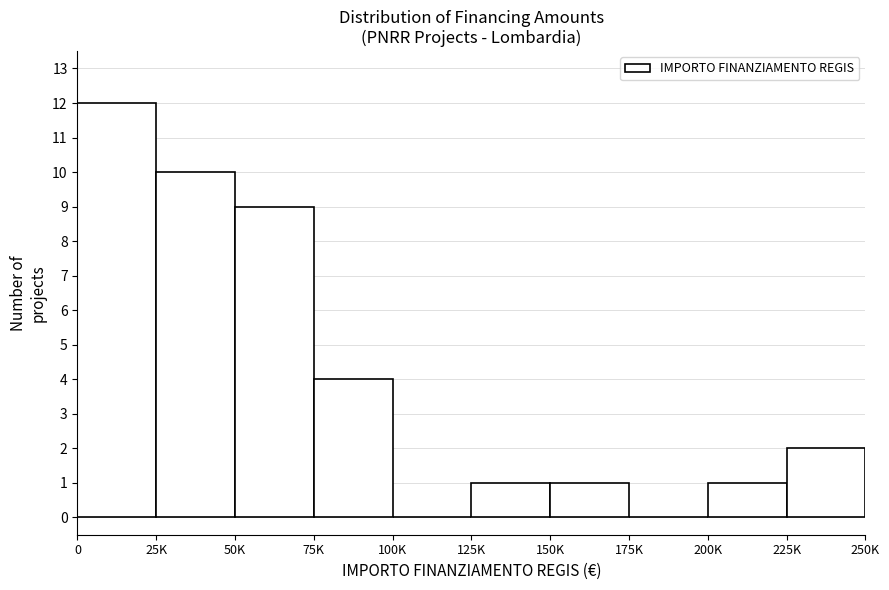

Reading left to right, list all the values displayed in this chart.

0=12	25K=10	50K=9	75K=4	100K=0	125K=1	150K=1	175K=0	200K=1	225K=2